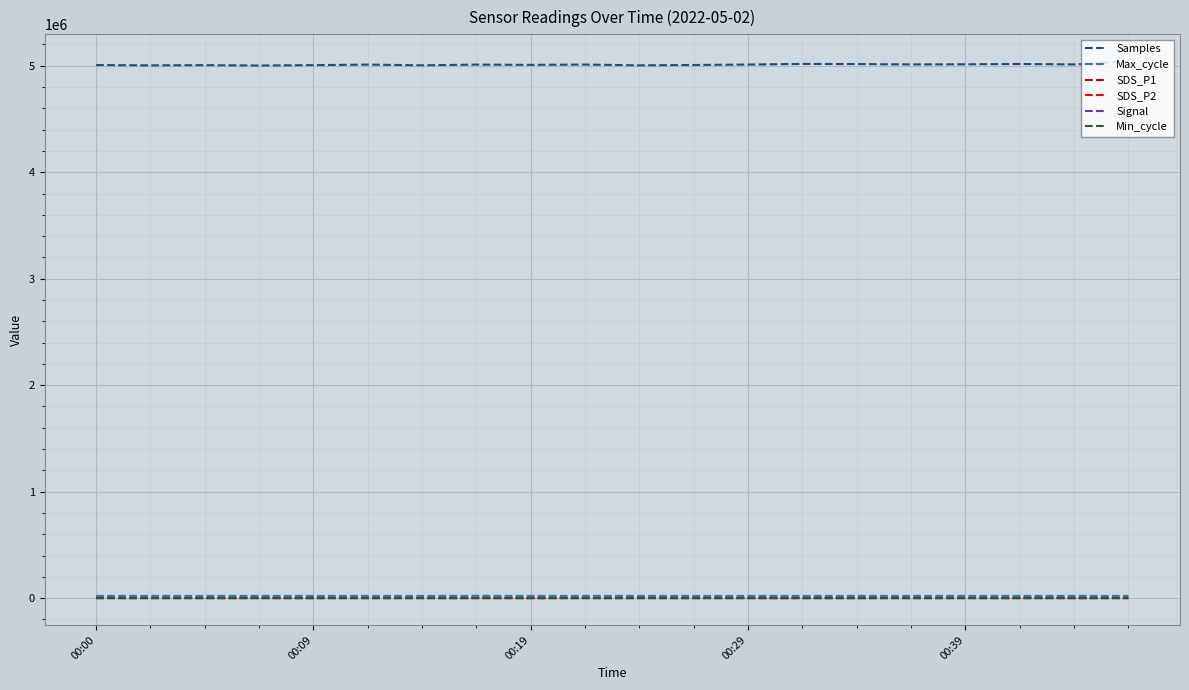

True or false: SDS_P2 and Samples cross at least once.

False